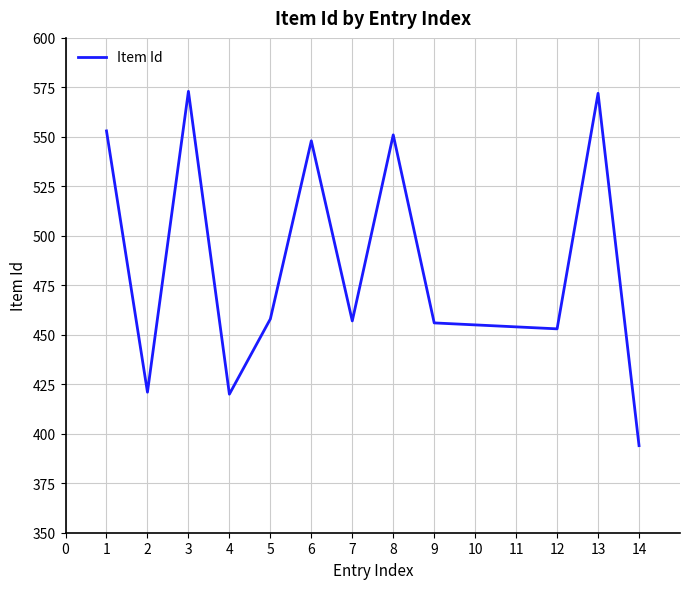

How many lines are shown in the chart?

1